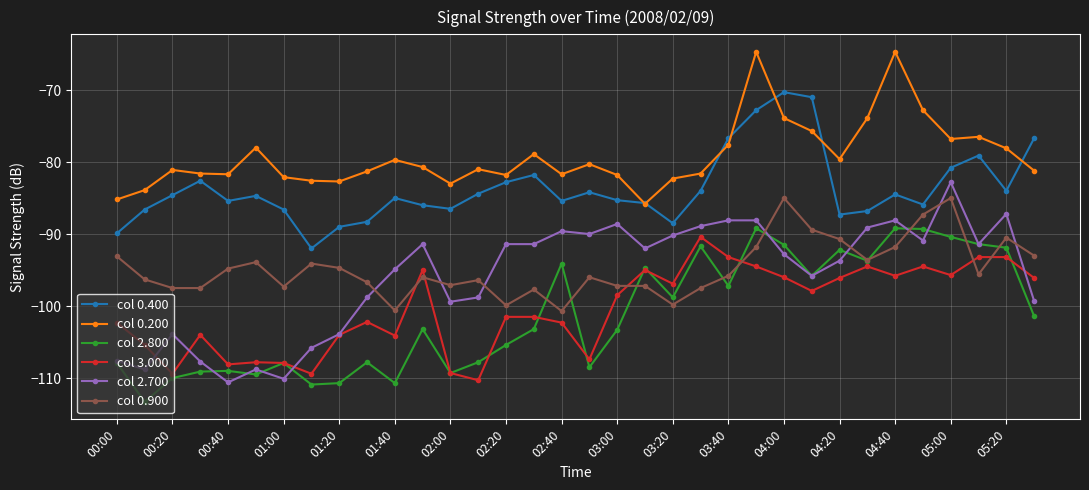

True or false: col 0.400 has more than 1 interior local peaks.

True